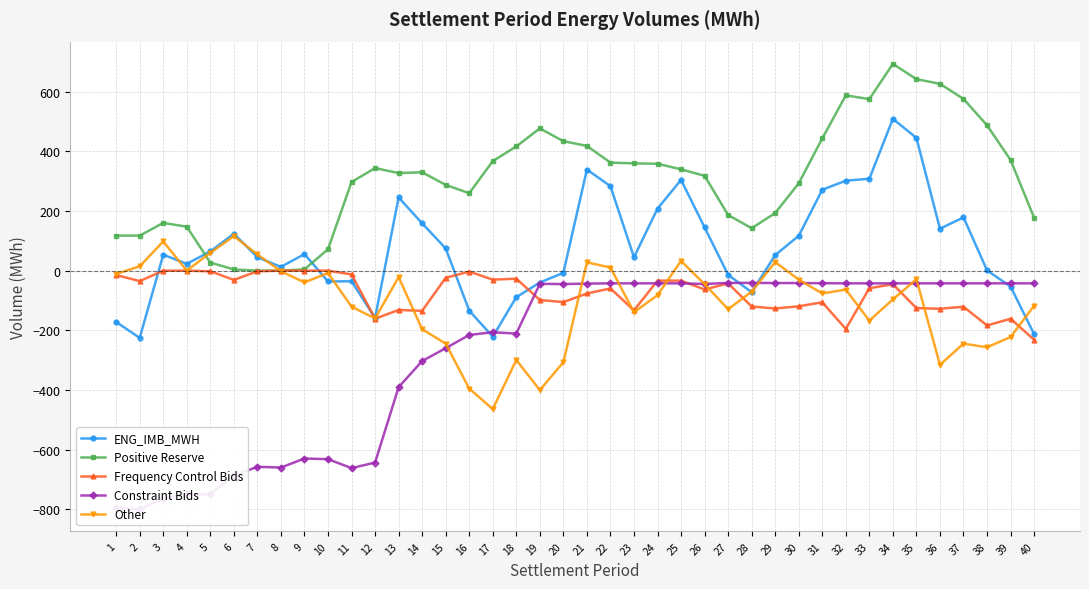

At 40, list the series in order from largest to smallest.

Positive Reserve, Constraint Bids, Other, ENG_IMB_MWH, Frequency Control Bids